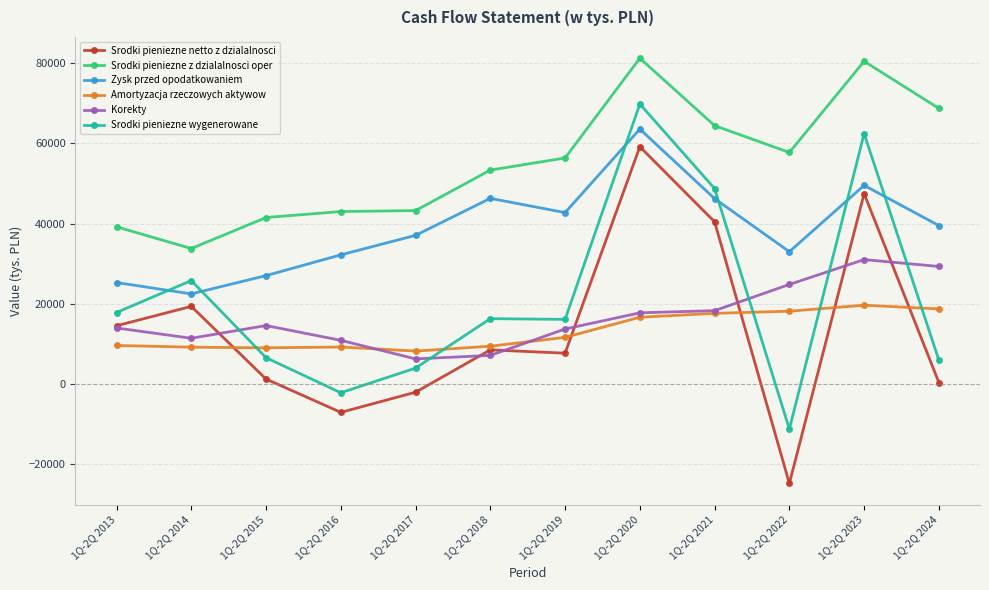

At how many categories does at least one series exceed 78071?

2